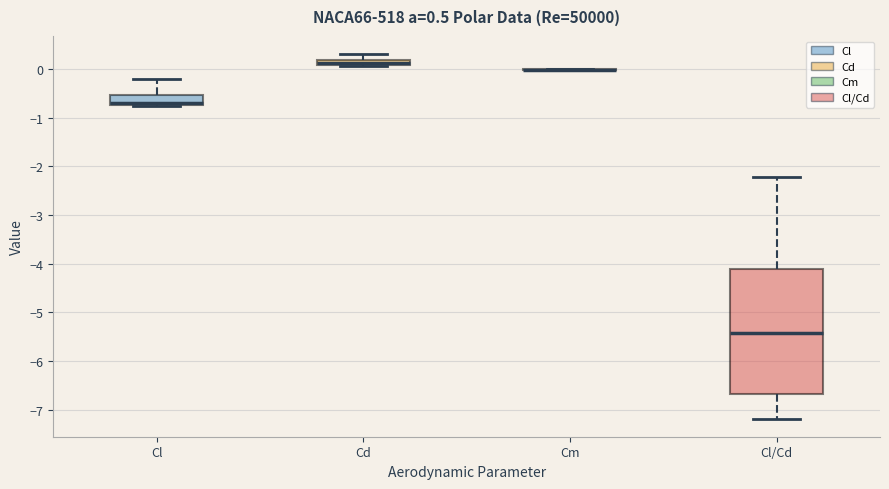

Which box is the tallest, from its lower edge to its upper edge?

Cl/Cd